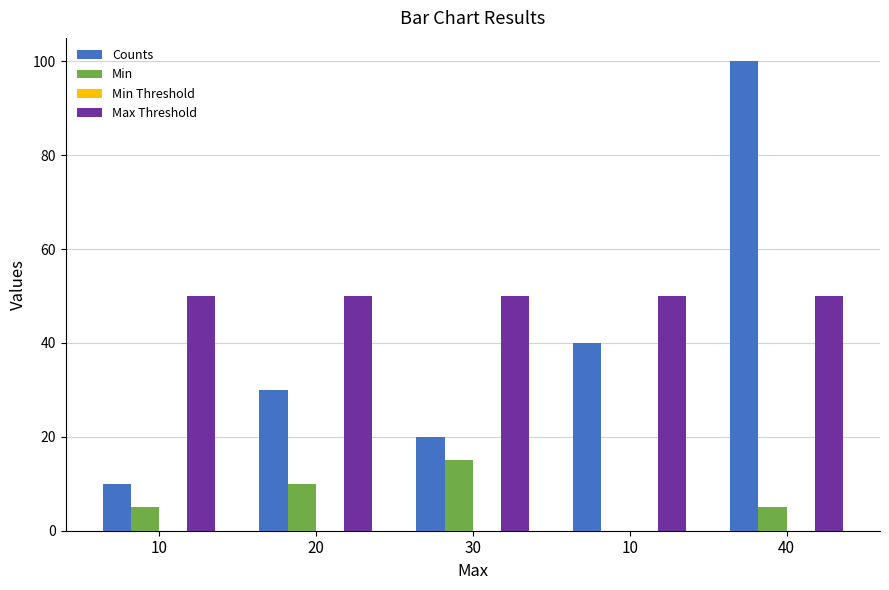

How many series are shown in this chart?

3